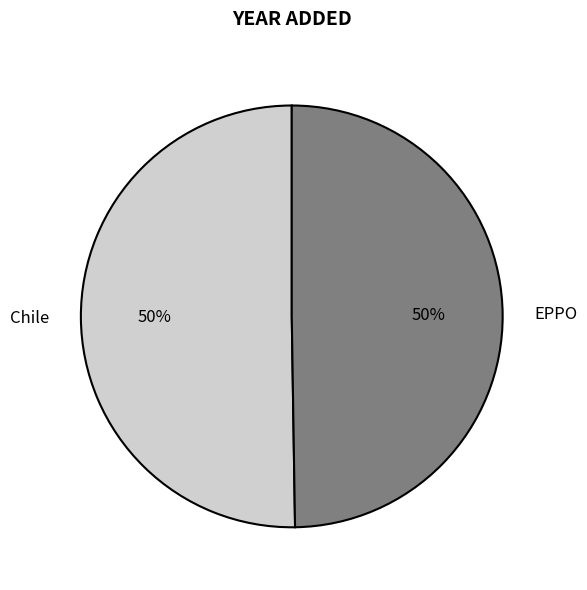

What percentage is the Chile slice, to the nearest percent?

50%